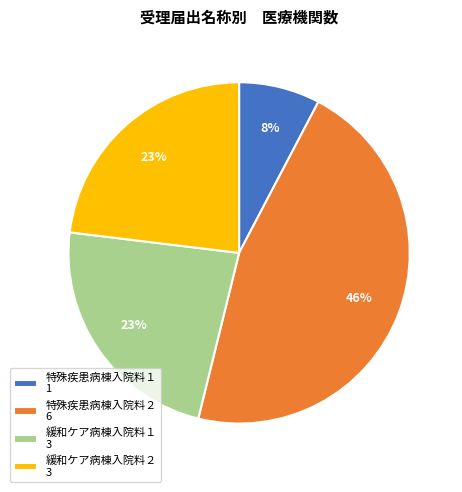

Which has a higher value, 特殊疾患病棟入院料１ or 緩和ケア病棟入院料１?

緩和ケア病棟入院料１